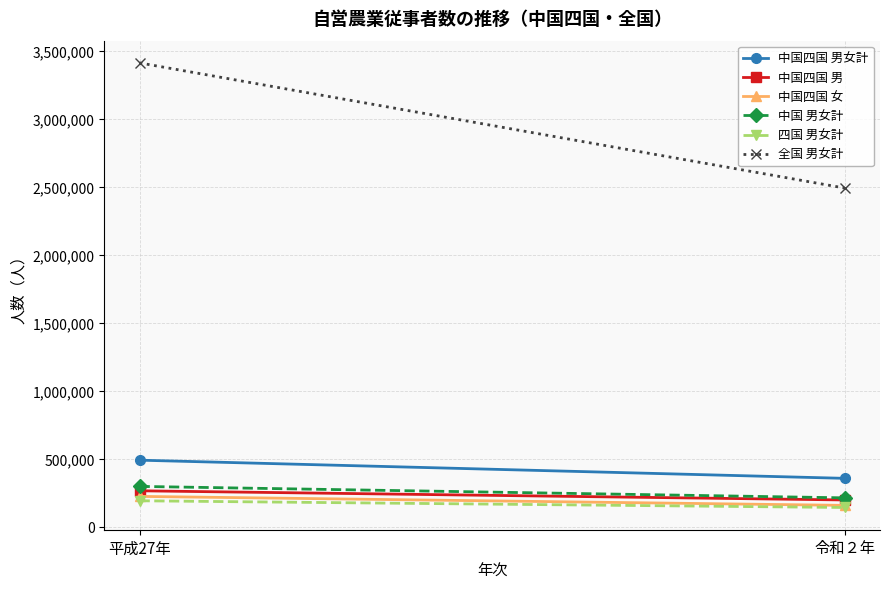

What is the label of the 2nd point from the left?

令和２年